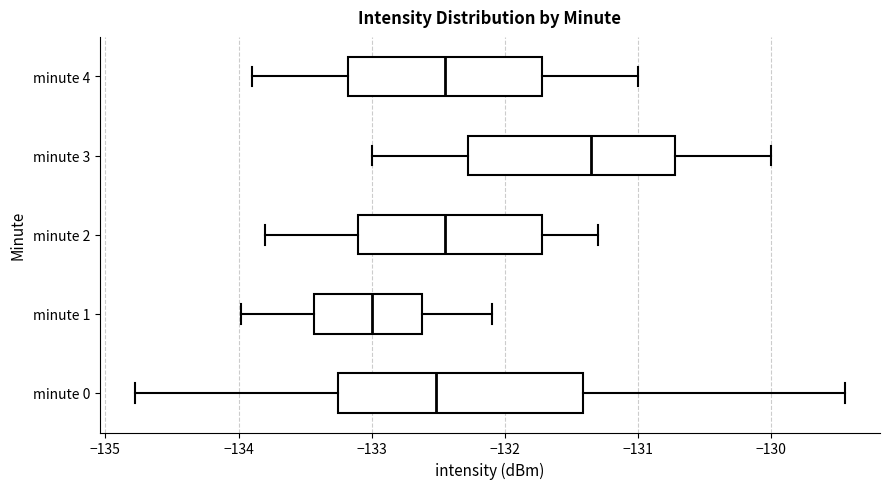

Reading bottom to top, transcribe this box plot: for each box, give where its median line is, the range the box spans, and where its two whiskers end, as read against the x-axis. The values are not printed on the chart, so give them approximately, as read against the axis.

minute 0: median -132.5, box -133.3 to -131.4, whiskers -134.8 to -129.5
minute 1: median -133.0, box -133.4 to -132.6, whiskers -134.0 to -132.1
minute 2: median -132.4, box -133.1 to -131.7, whiskers -133.8 to -131.3
minute 3: median -131.3, box -132.3 to -130.7, whiskers -133.0 to -130.0
minute 4: median -132.4, box -133.2 to -131.7, whiskers -133.9 to -131.0